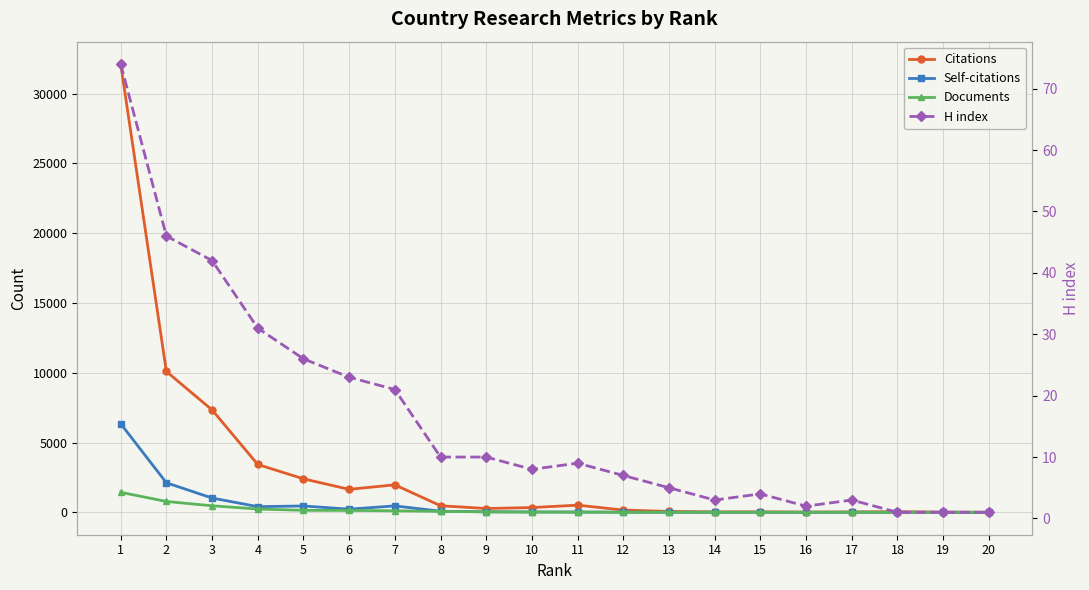

In Self-citations, how many points are lower than both neighbors (excluding endpoints)?

3